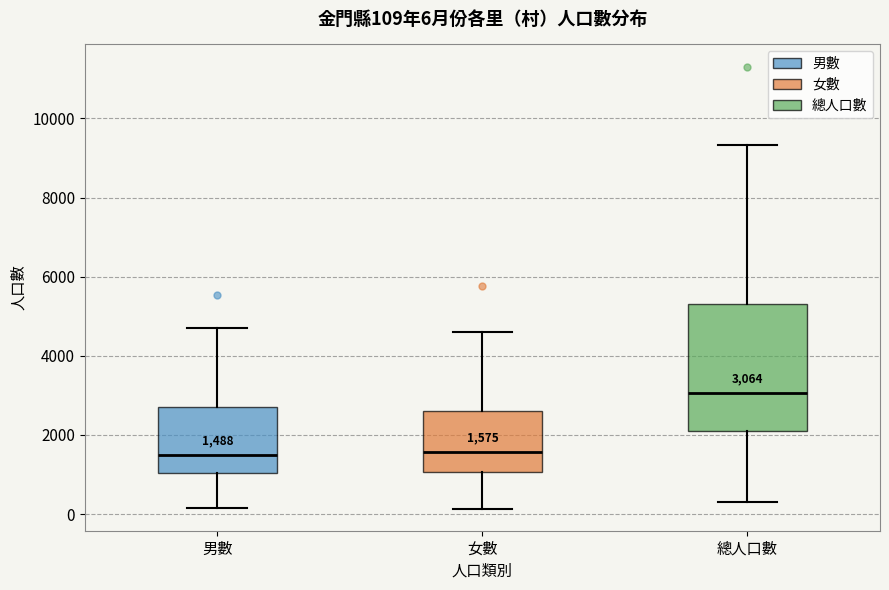

Which box is the tallest, from its lower edge to its upper edge?

總人口數